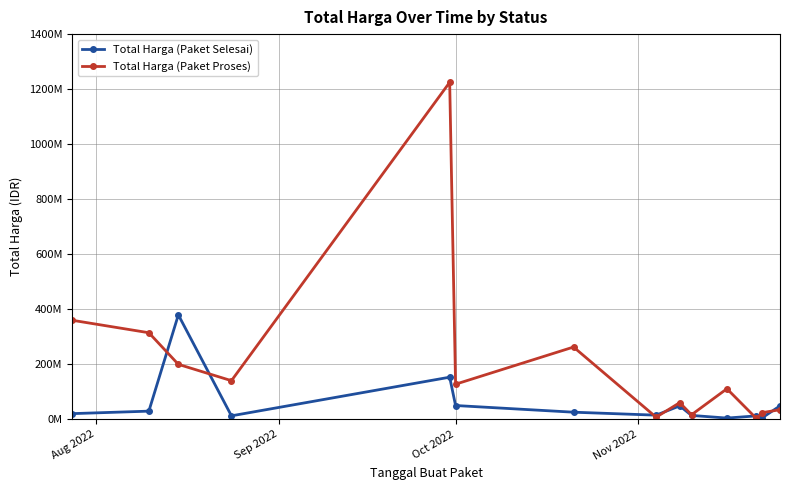

Which series has the widest spread of values?

Total Harga (Paket Proses)